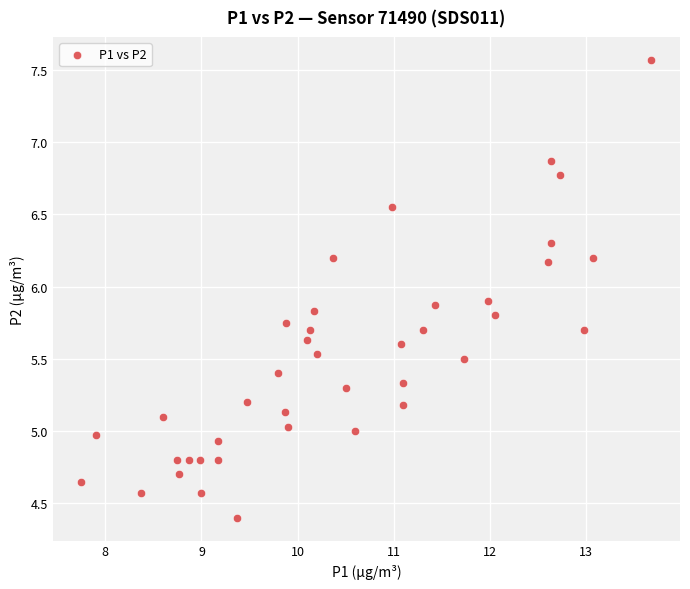

What is the range of X values (max minus min)?

5.9